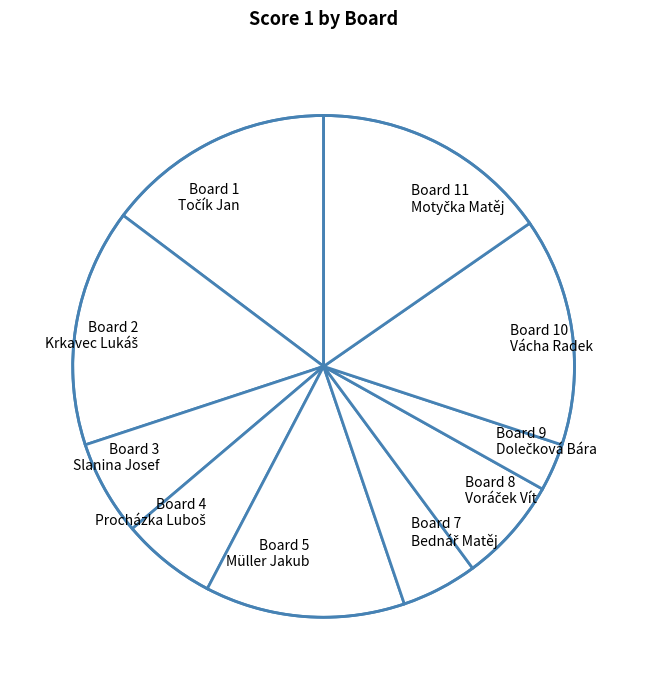

Is there a majority slice in this chart?

No